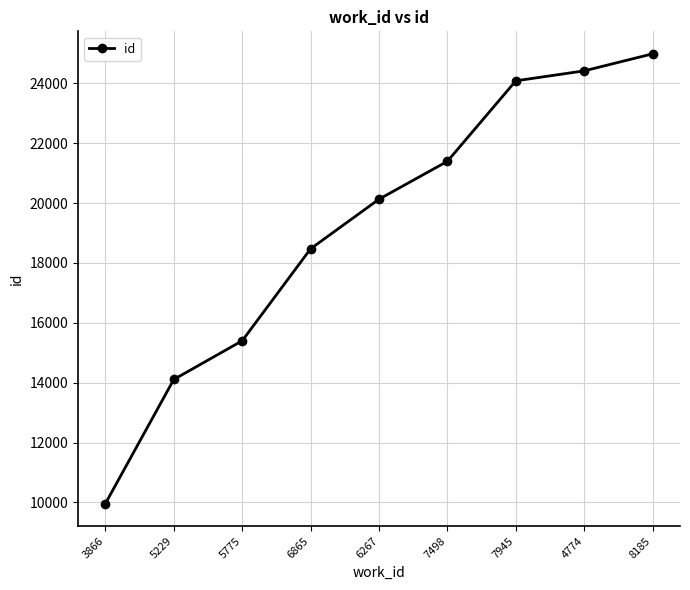

Where is the data nearest to the value 17475?

6865